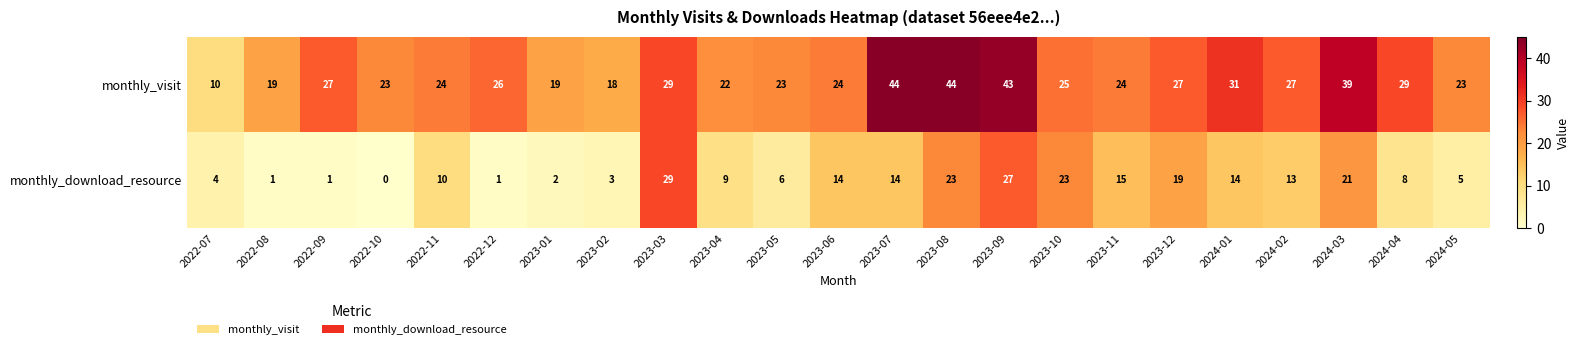

At which category is the sum across all series the highest?

2023-09